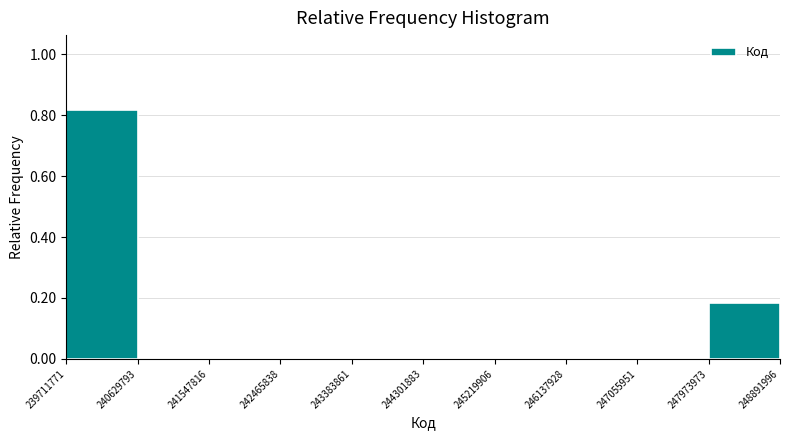

Reading left to right, list every bar in this chart as the range it spans on the x-axis followed by its height. The values are not printed on the chart, so give them approximately, as read against the axis.

239711771 to 240629793: 0.82
240629793 to 241547816: 0
241547816 to 242465838: 0
242465838 to 243383861: 0
243383861 to 244301883: 0
244301883 to 245219906: 0
245219906 to 246137928: 0
246137928 to 247055951: 0
247055951 to 247973973: 0
247973973 to 248891996: 0.18